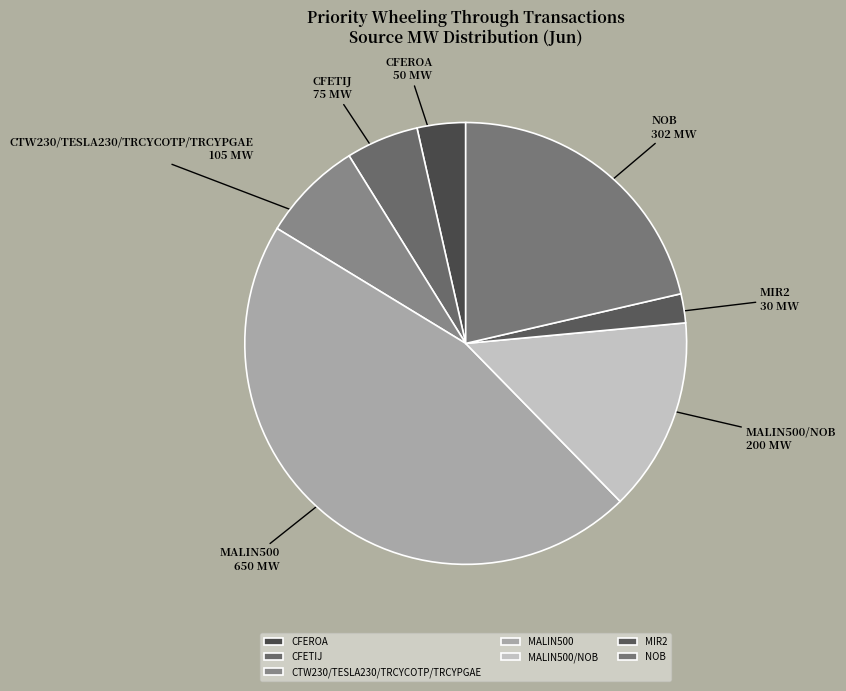

Combined, do MIR2 and MALIN500 account for over 50%?

No